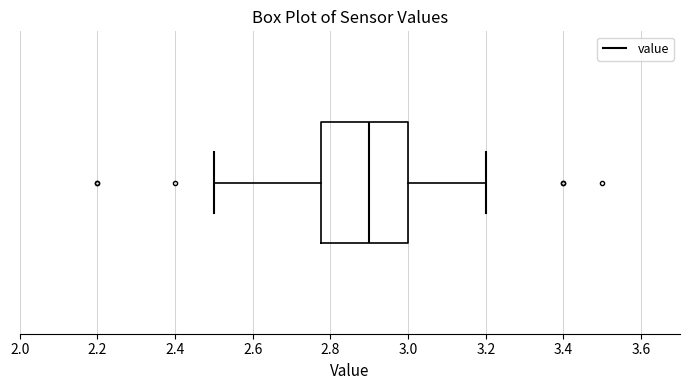

Where does the left whisker of the box end on the x-axis? The values are not printed on the chart, so give them approximately, as read against the axis.

2.50